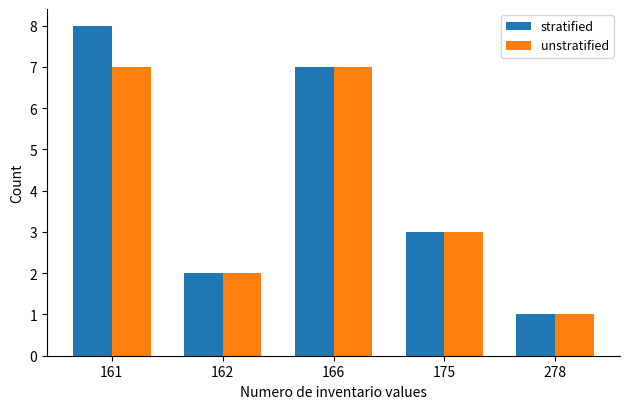

What is the value of the unstratified bar at the 3rd from the left?

7